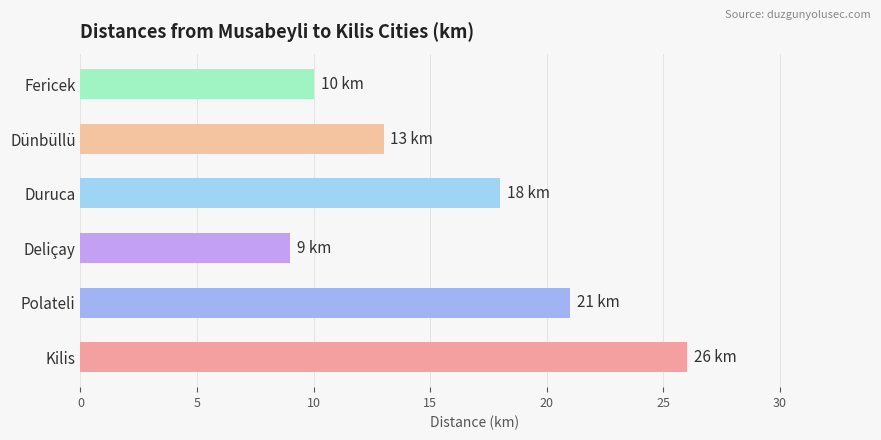

Rank the categories by value from highest to lowest.

Kilis, Polateli, Duruca, Dünbüllü, Fericek, Deliçay